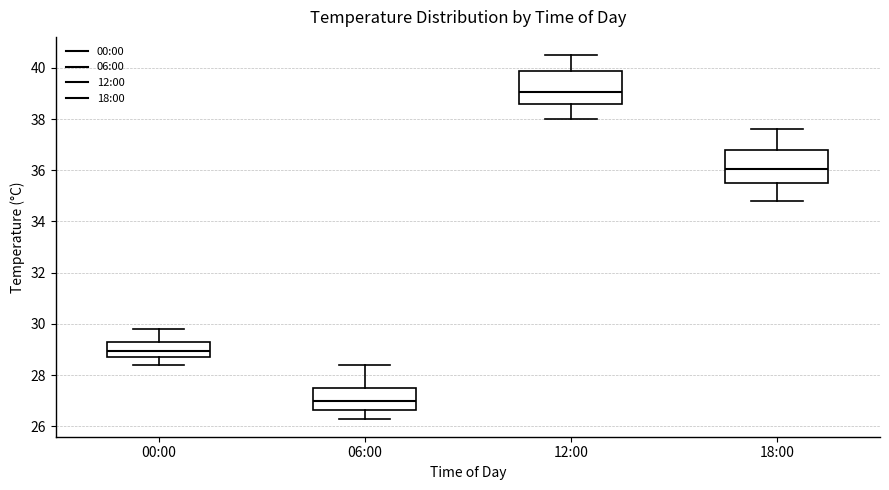

Which box has the lowest median line?

06:00